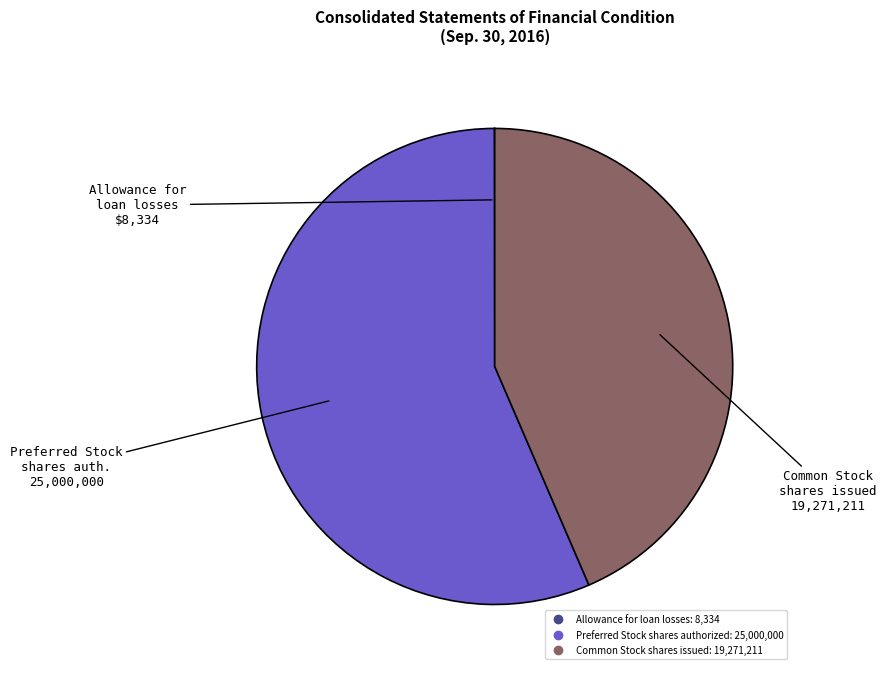

Between Common Stock shares issued and Preferred Stock shares authorized, which is larger?

Preferred Stock shares authorized